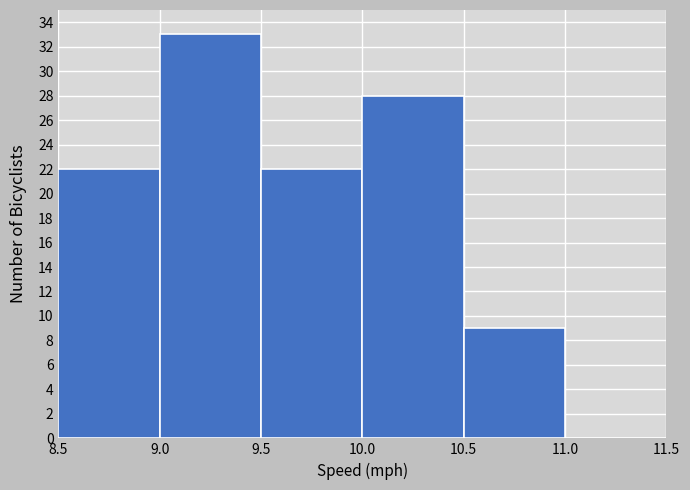

Which range on the x-axis has the tallest bar?

9.0 to 9.5